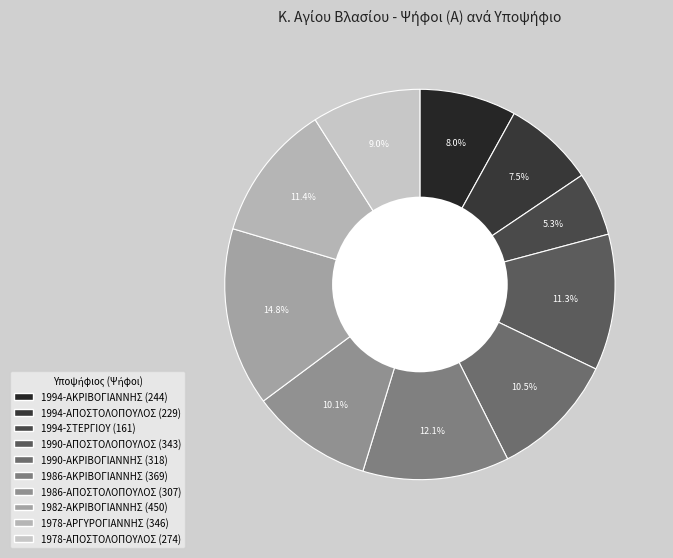

Does 1982-ΑΚΡΙΒΟΓΙΑΝΝΗΣ represent more than half of the total?

No